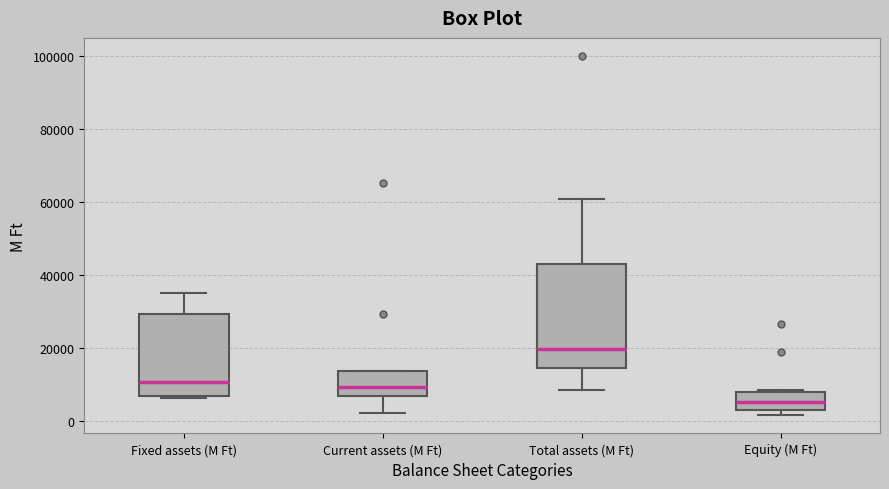

Where is the upper edge of the box for Current assets (M Ft) on the y-axis? The values are not printed on the chart, so give them approximately, as read against the axis.

14000